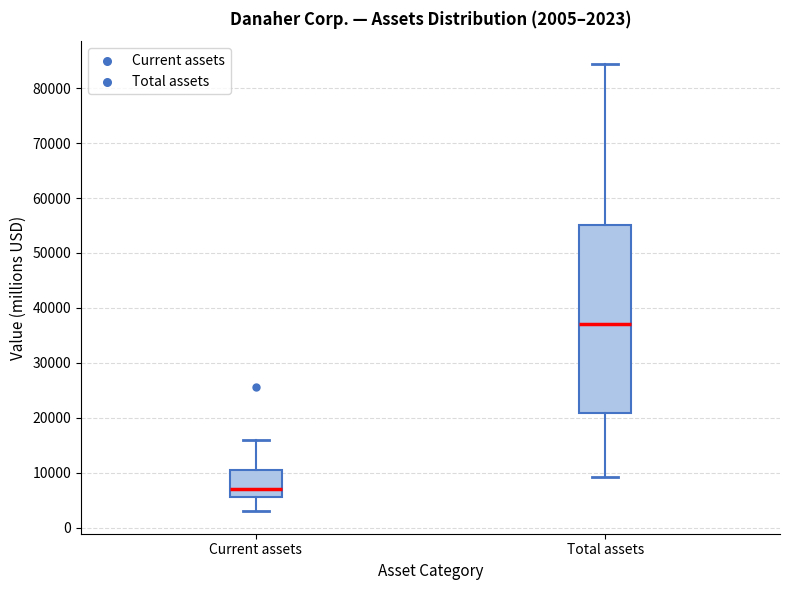

Comparing the boxes themselves (not the whiskers), which one is the tallest?

Total assets